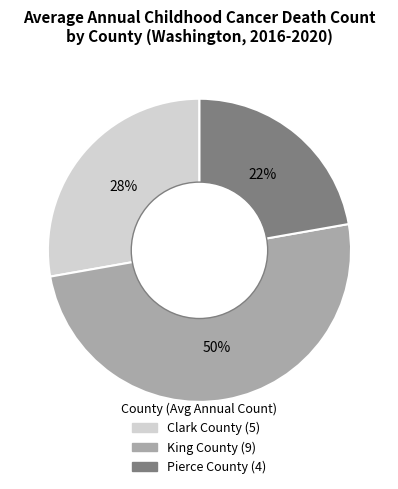

Is Pierce County the majority of the pie?

No